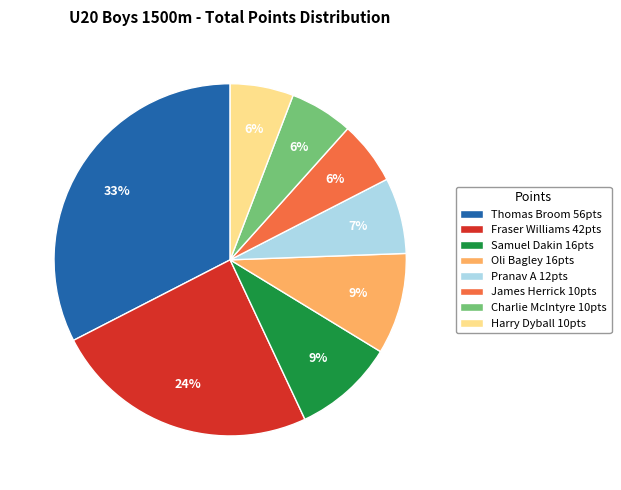

Count the number of slices in the pie.

8